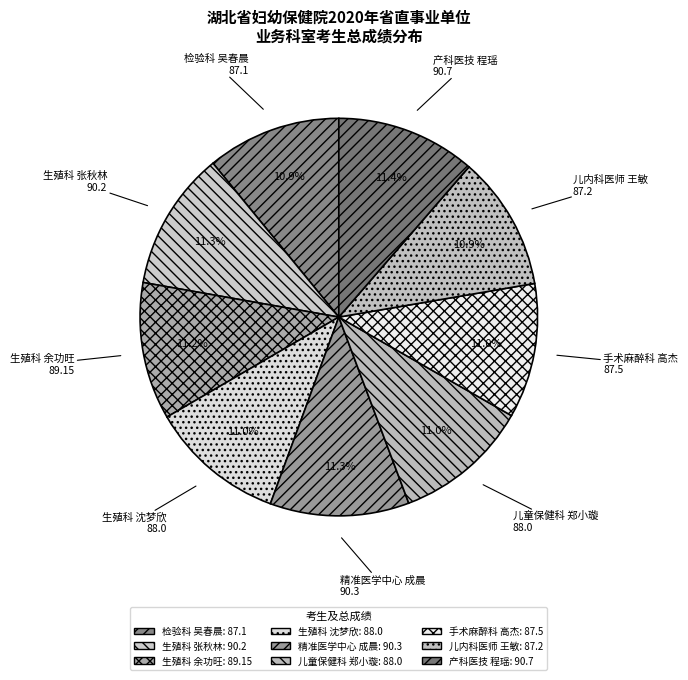

How many segments does this pie chart have?

9